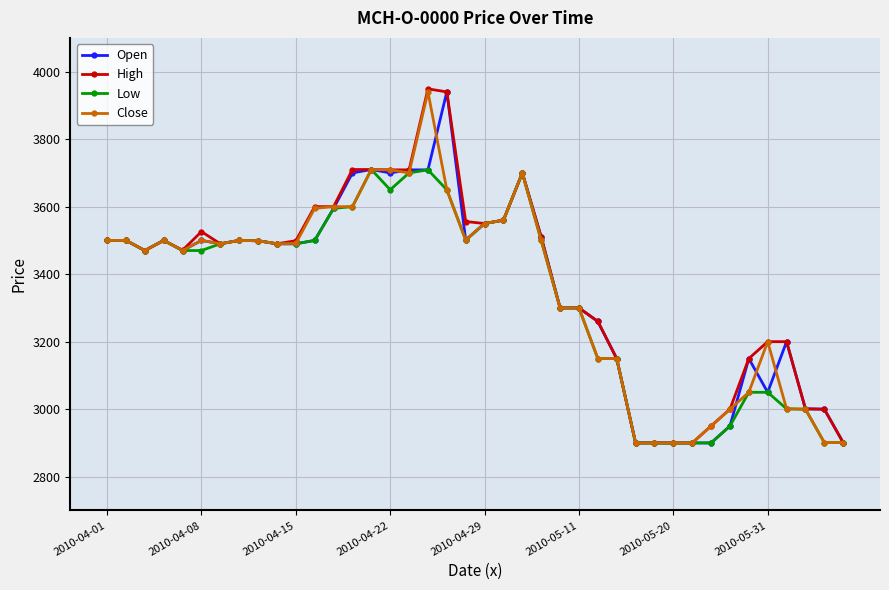

What is the minimum value for Low?

2899